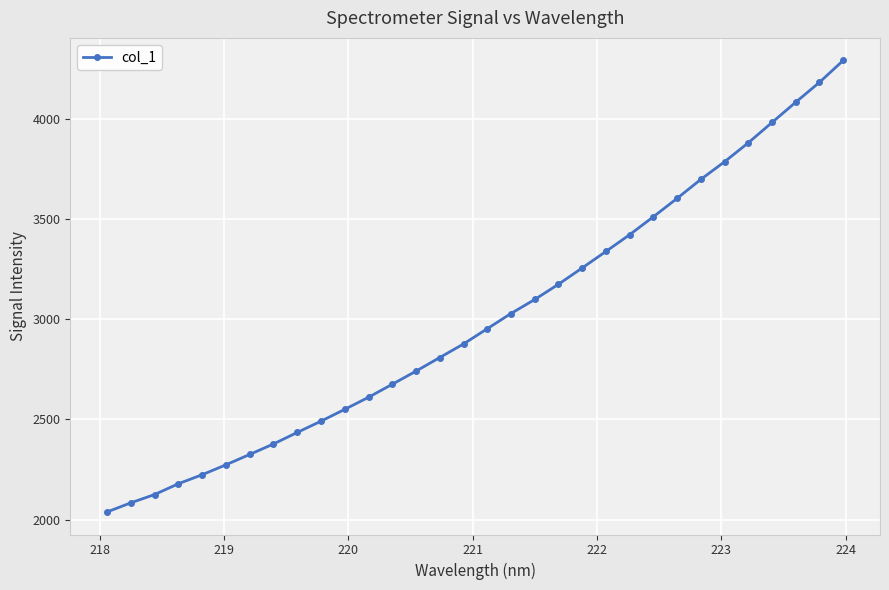

What is the value of the 22nd point from the left?

3338.2